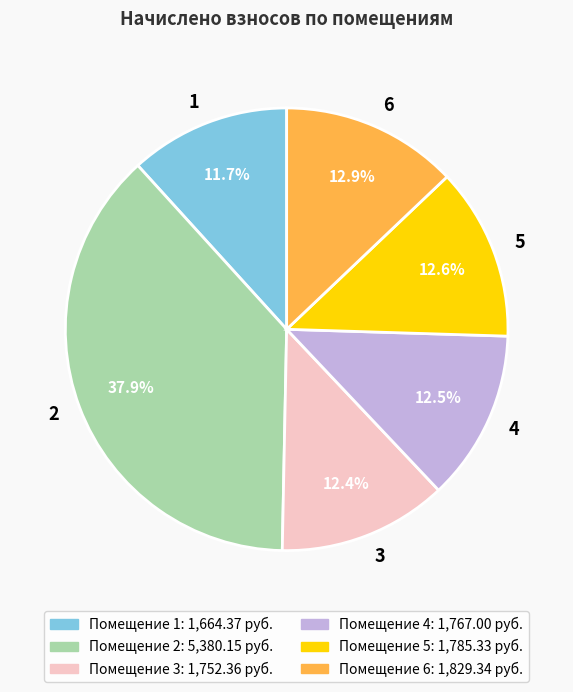

Which slice is the largest?

2